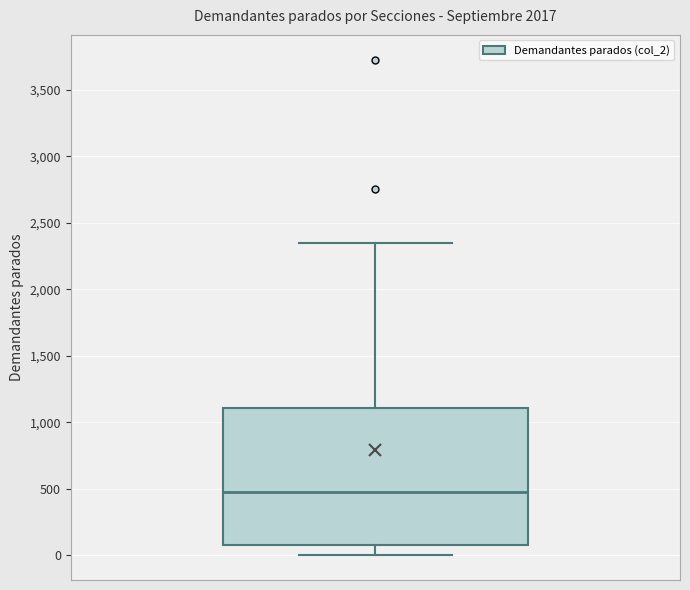

Transcribe this box plot: give where the median line is, the range the box spans, and where the two whiskers end, as read against the y-axis. The values are not printed on the chart, so give them approximately, as read against the axis.

median 500, box 100 to 1100, whiskers 0 to 2350